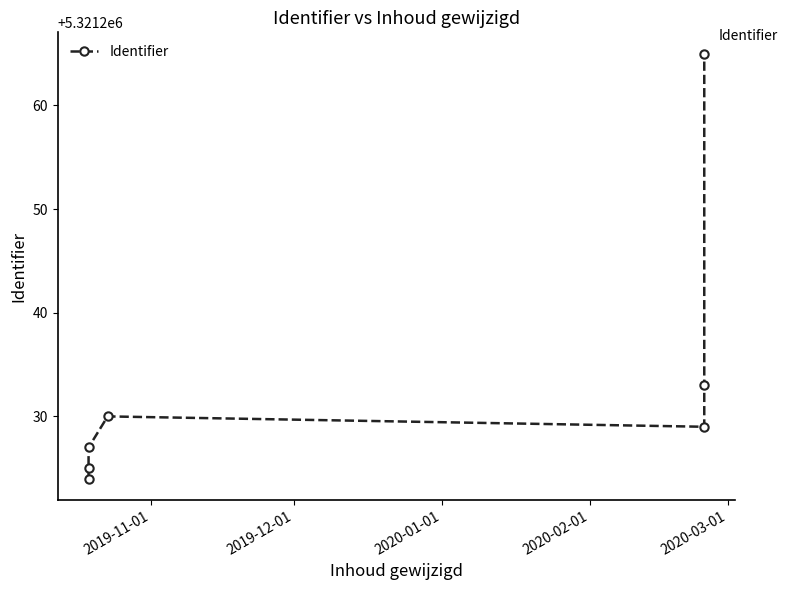

Between 2020-01-01 and 2019-11-01, which is larger?

2020-01-01